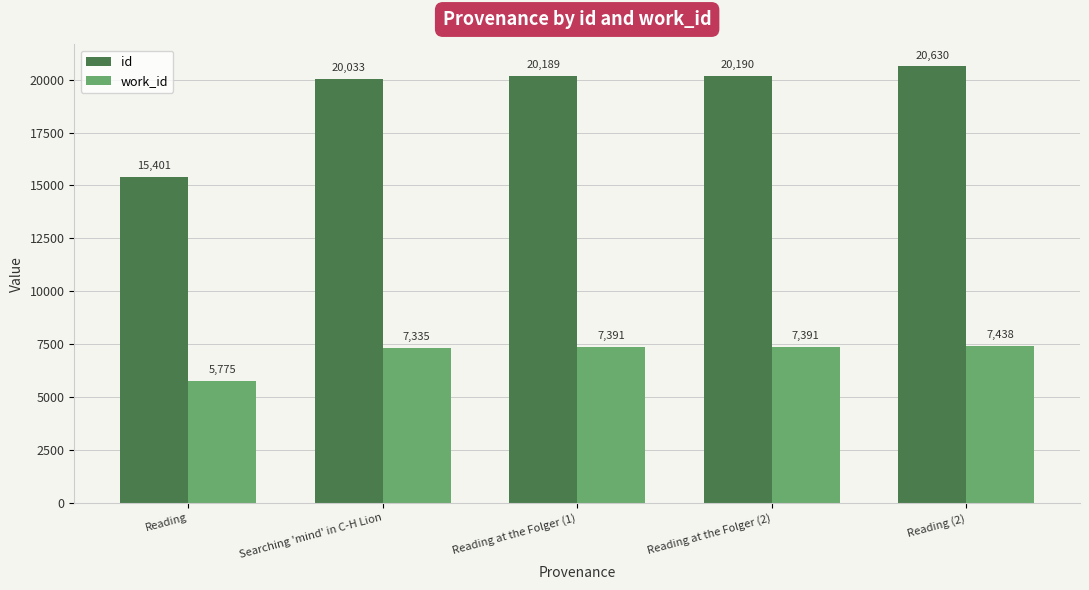

Which series has the widest spread of values?

id